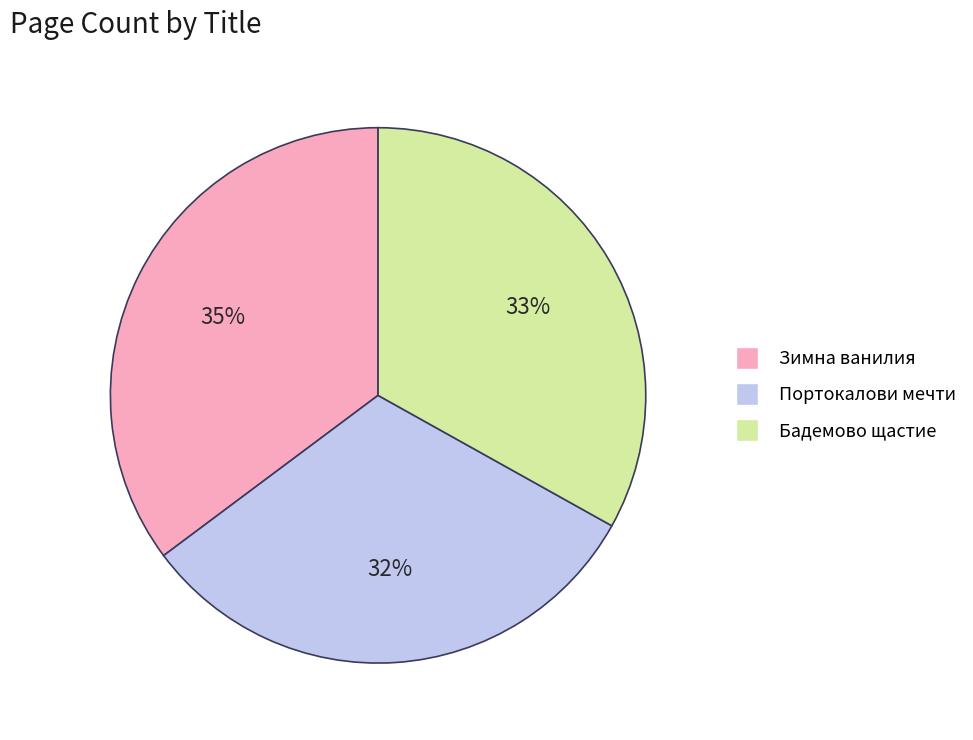

To the nearest percent, what is the combined percentage of Бадемово щастие and Портокалови мечти?

65%